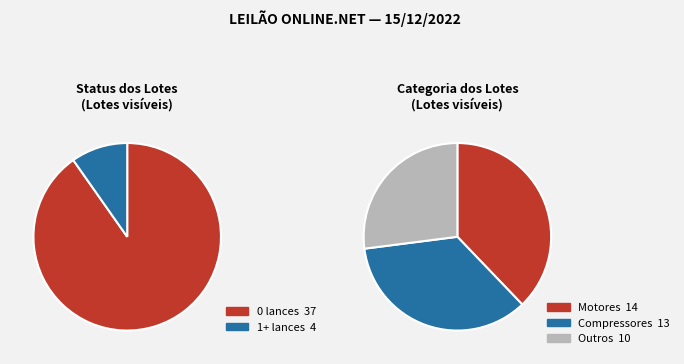

To the nearest percent, what is the combined percentage of Não vendido and Com lances?

100%